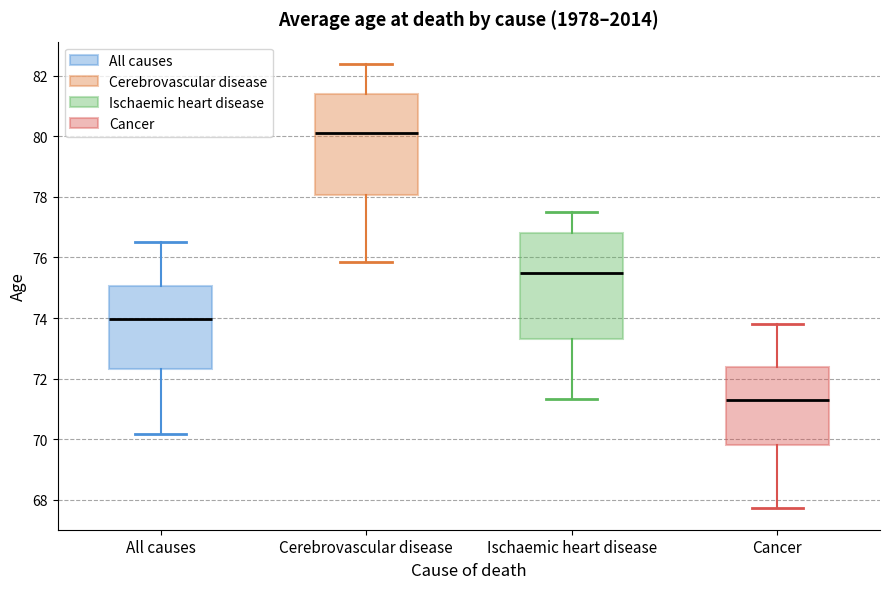

Where is the upper edge of the box for Ischaemic heart disease on the y-axis? The values are not printed on the chart, so give them approximately, as read against the axis.

76.8